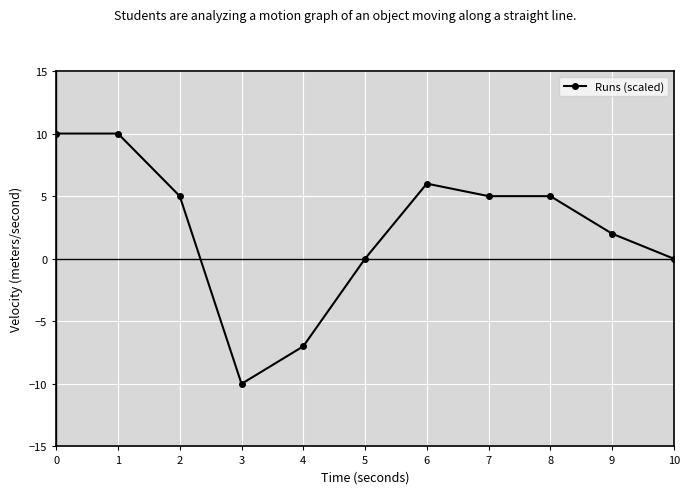

Between 5 and 7, which is larger?

7